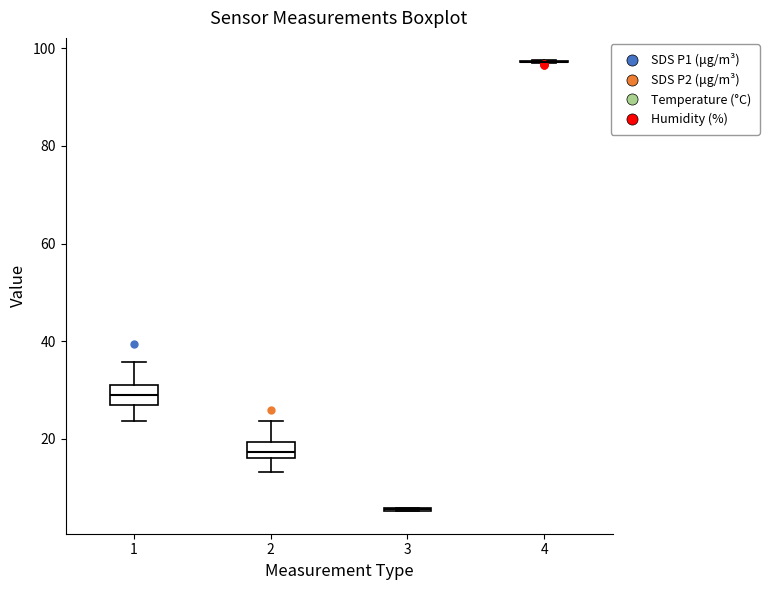

Reading left to right, read every box against the y-axis: the position of its median line, the range the box covers, and the ends of its whiskers. The values are not printed on the chart, so give them approximately, as read against the axis.

1: median 30, box 26 to 32, whiskers 24 to 36
2: median 18, box 16 to 20, whiskers 14 to 24
3: box collapsed to a line at 6, whiskers 6 to 6
4: box collapsed to a line at 98, whiskers 98 to 98